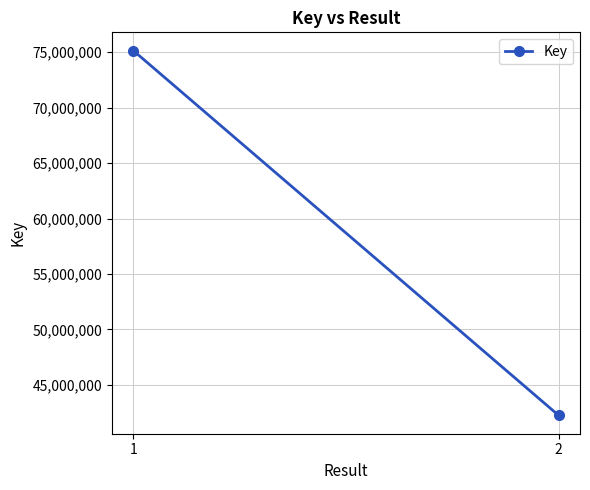

How many values are below 75146572?

1